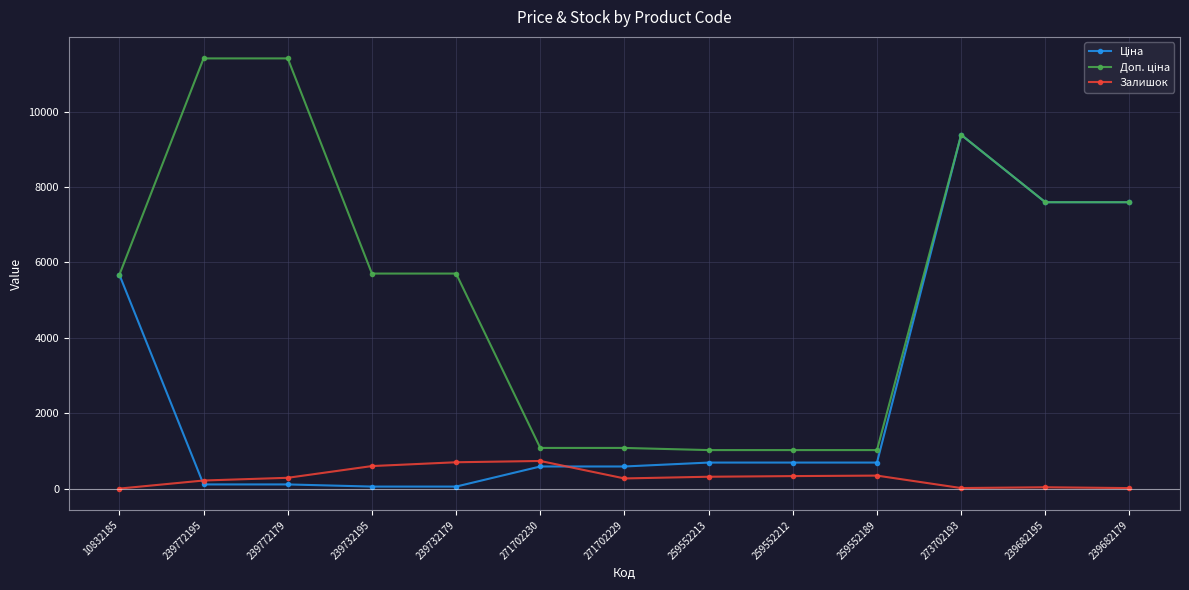

What is the maximum value shown in the chart?

11410.0